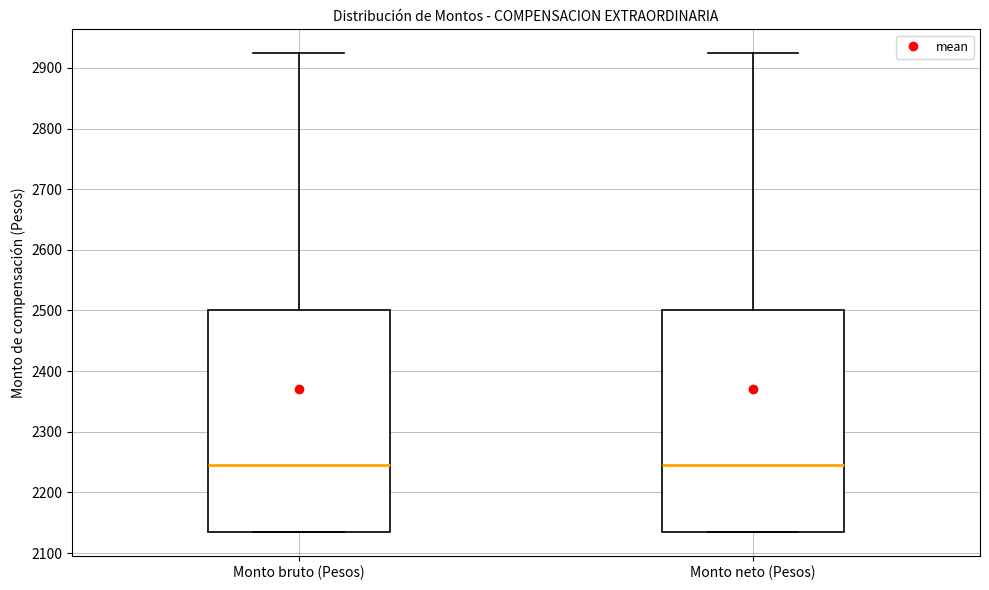

Reading left to right, read every box against the y-axis: the position of its median line, the range the box covers, and the ends of its whiskers. The values are not printed on the chart, so give them approximately, as read against the axis.

Monto bruto (Pesos): median 2240, box 2140 to 2500, whiskers 2140 to 2920
Monto neto (Pesos): median 2240, box 2140 to 2500, whiskers 2140 to 2920